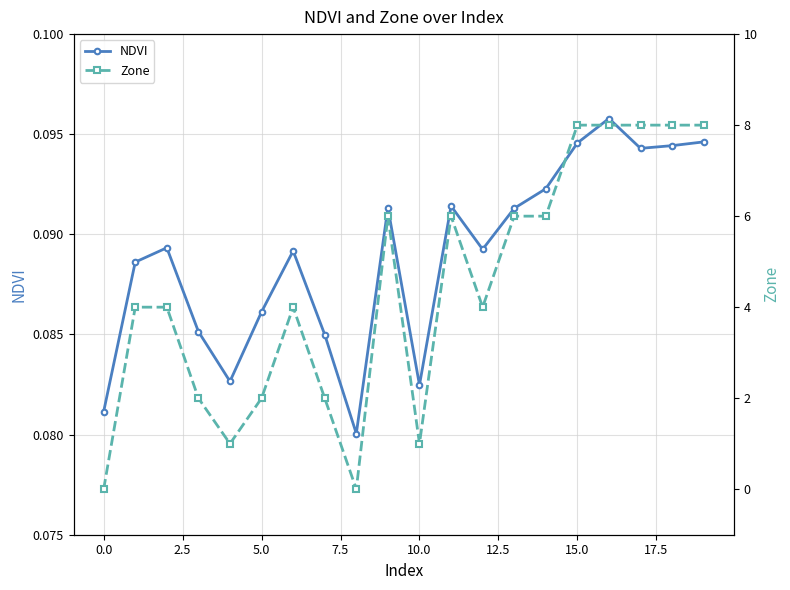

What position from the left is 11?

12